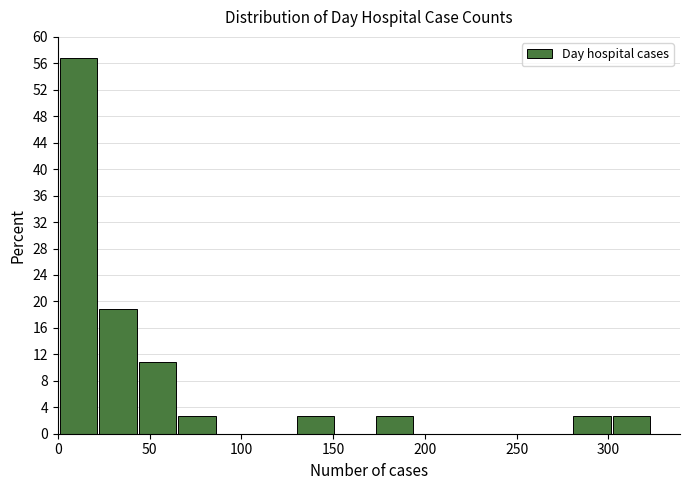

Reading left to right, list every bar in this chart as the range it spans on the x-axis followed by its height. Neither the bar edges nor the heights are printed on the chart, so give them approximately, as read against the axes.

0 to 25: 57.0
25 to 45: 19.0
45 to 65: 11.0
65 to 85: 2.5
85 to 110: 0
110 to 130: 0
130 to 150: 2.5
150 to 175: 0
175 to 195: 2.5
195 to 215: 0
215 to 240: 0
240 to 260: 0
260 to 280: 0
280 to 300: 2.5
300 to 325: 2.5